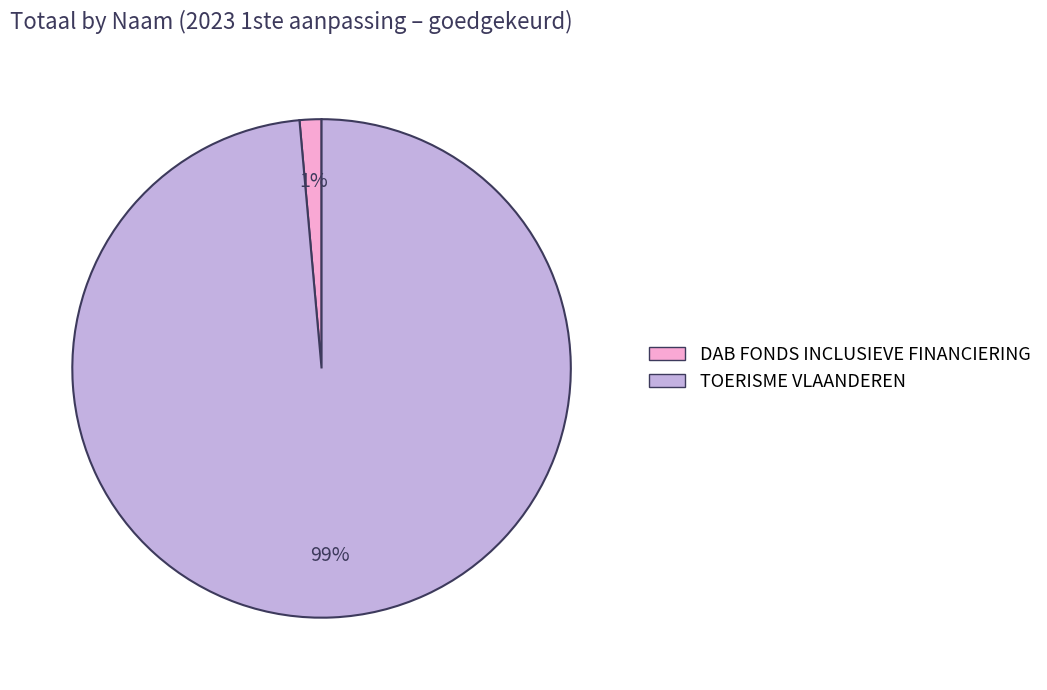

Is DAB FONDS INCLUSIEVE FINANCIERING the majority of the pie?

No